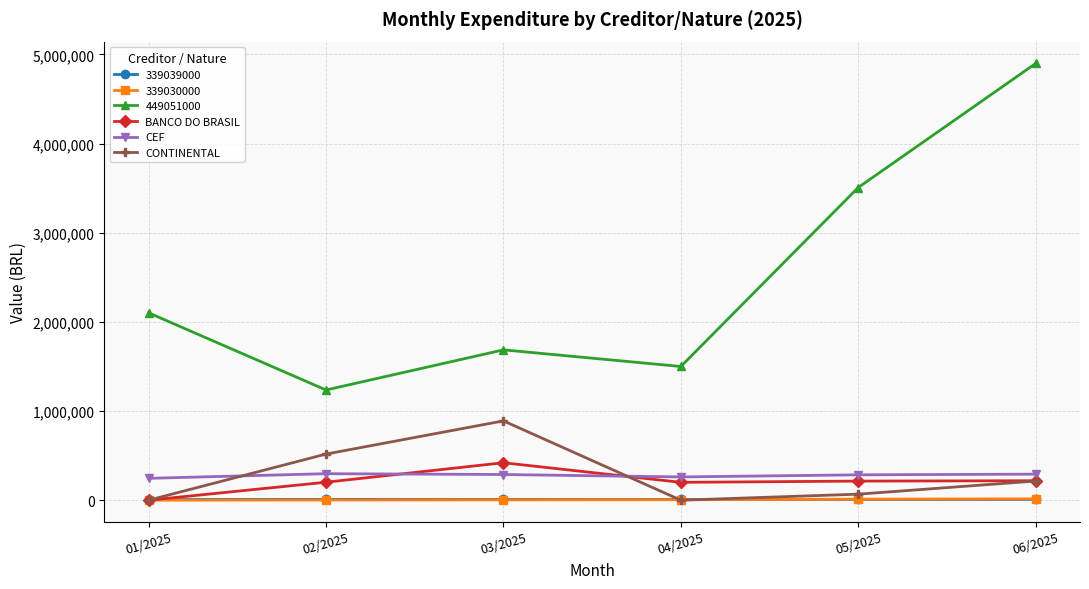

Does the chart have visible grid lines?

Yes